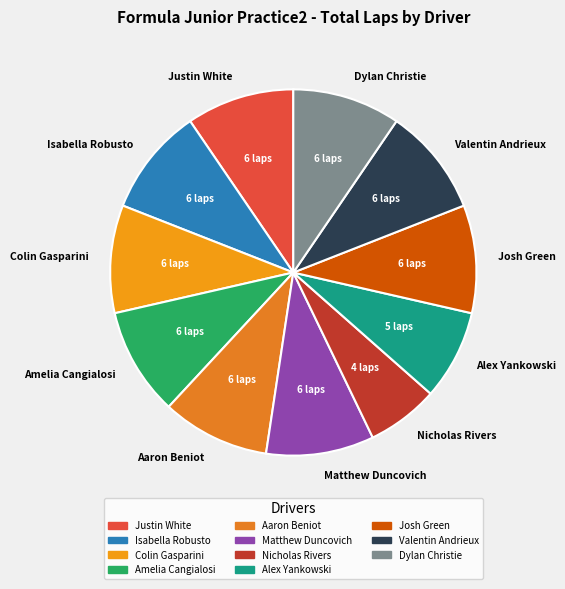

Which slice is the smallest?

Nicholas Rivers